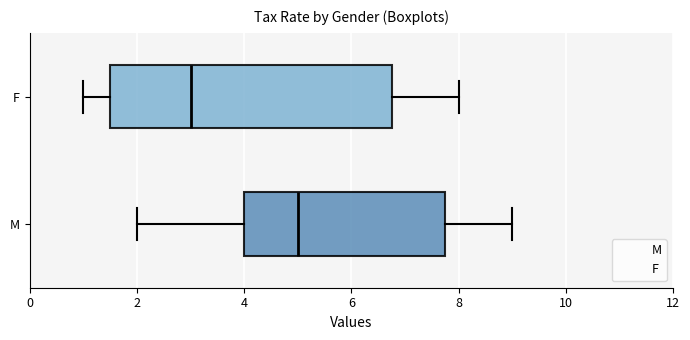

Reading bottom to top, transcribe this box plot: for each box, give where its median line is, the range the box spans, and where its two whiskers end, as read against the x-axis. The values are not printed on the chart, so give them approximately, as read against the axis.

M: median 5.0, box 4.0 to 7.8, whiskers 2.0 to 9.0
F: median 3.0, box 1.6 to 6.8, whiskers 1.0 to 8.0